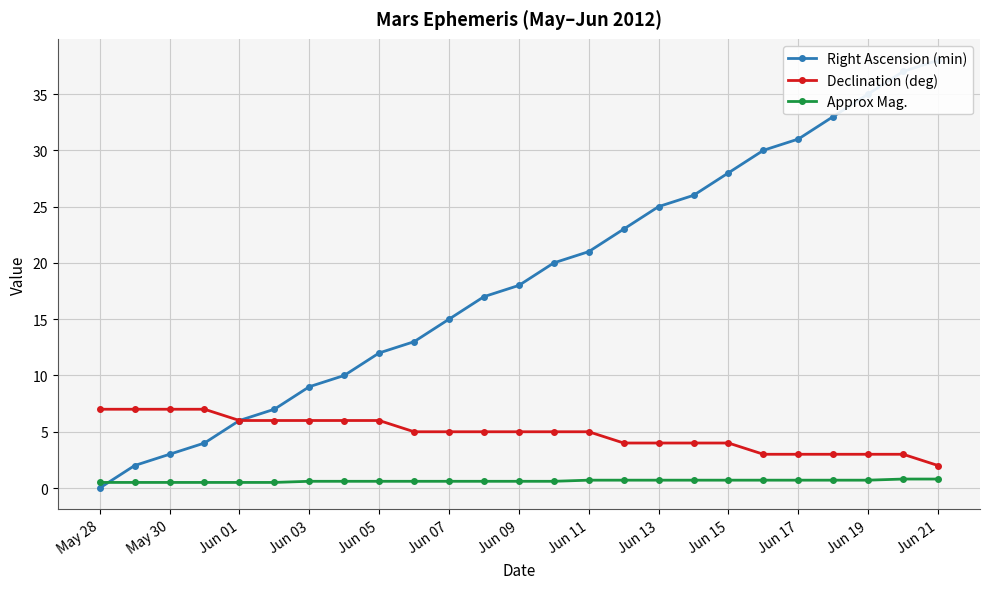

The value of Declination (deg) at Jun 09 is 2.2. True or false?

False